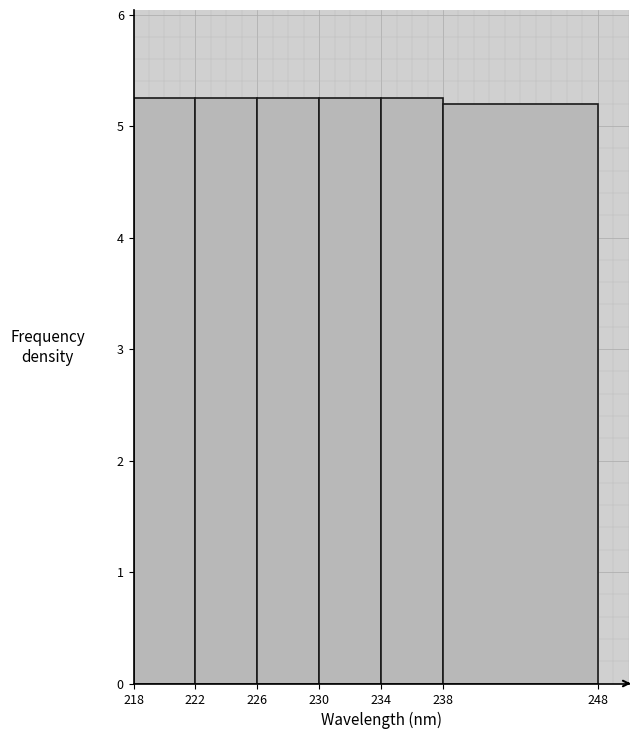

Reading left to right, list every bar in this chart as the range it spans on the x-axis followed by its height. The values are not printed on the chart, so give them approximately, as read against the axis.

218 to 222: 5.3
222 to 226: 5.3
226 to 230: 5.3
230 to 234: 5.3
234 to 238: 5.3
238 to 248: 5.2